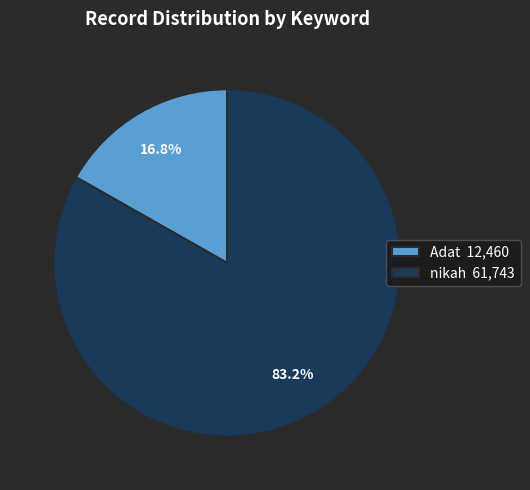

To the nearest percent, what is the difference between the nikah and Adat slice percentages?

66%